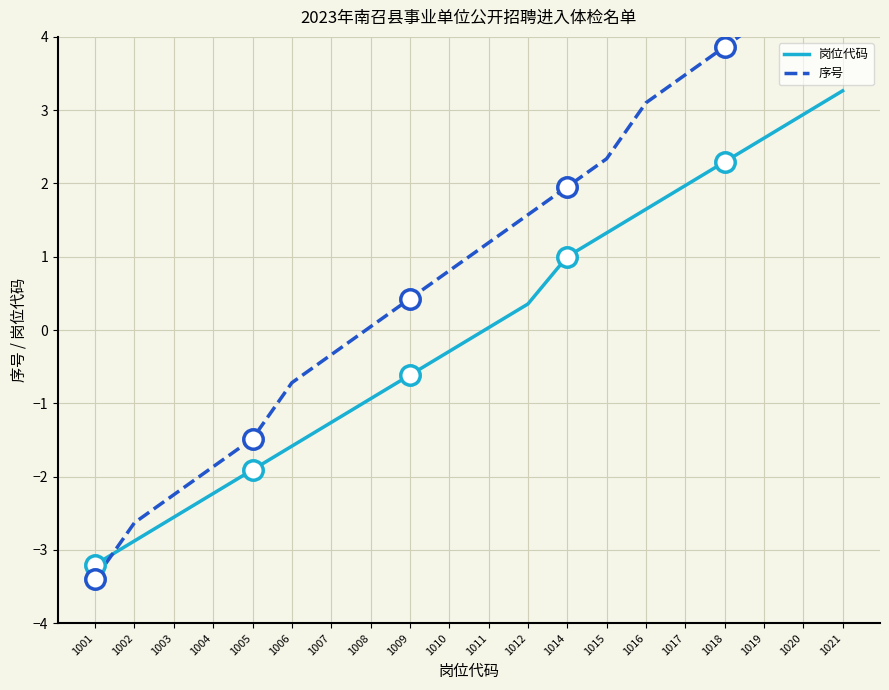

Which category has the lowest value across all series?

1001